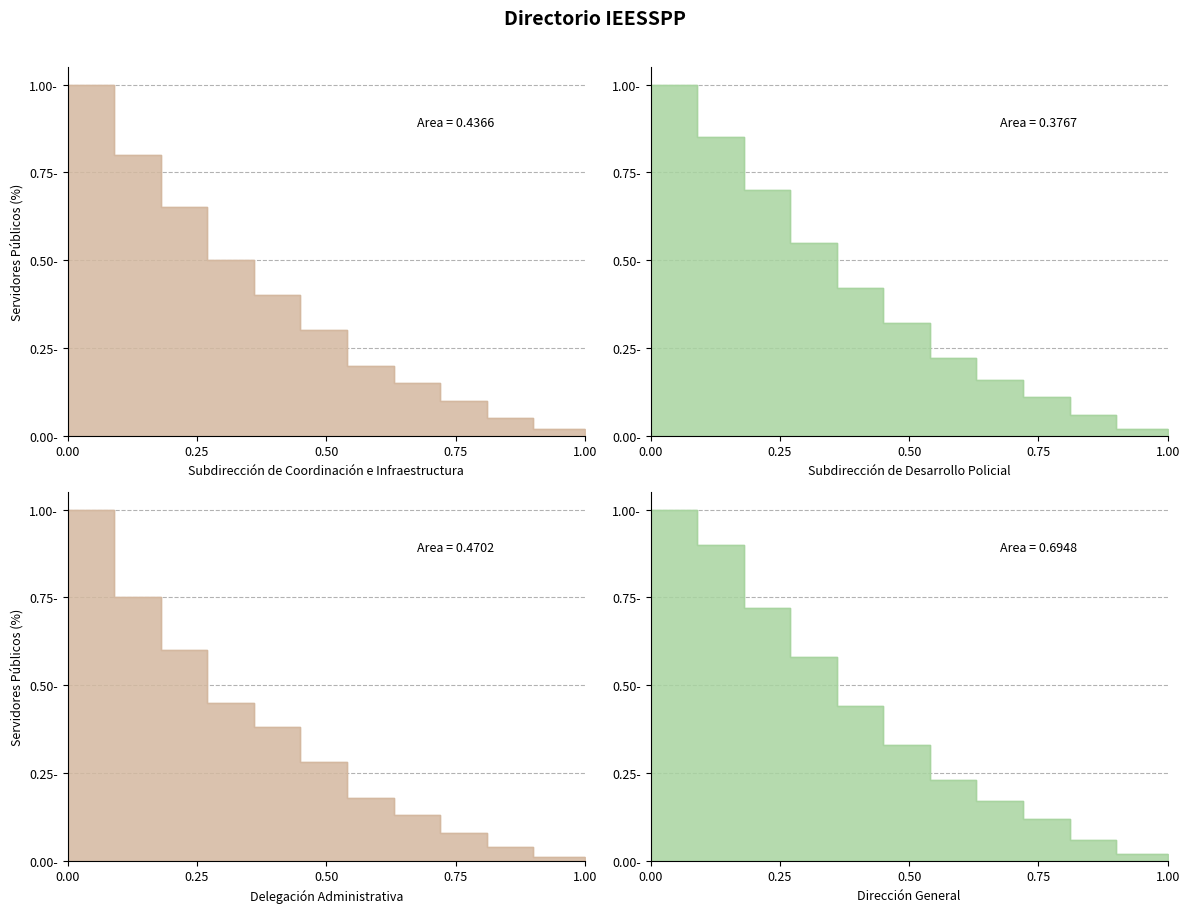

What are all the series names shown in the legend?

Subdirección de Coordinación e Infraestructura, Subdirección de Desarrollo Policial, Delegación Administrativa, Dirección General